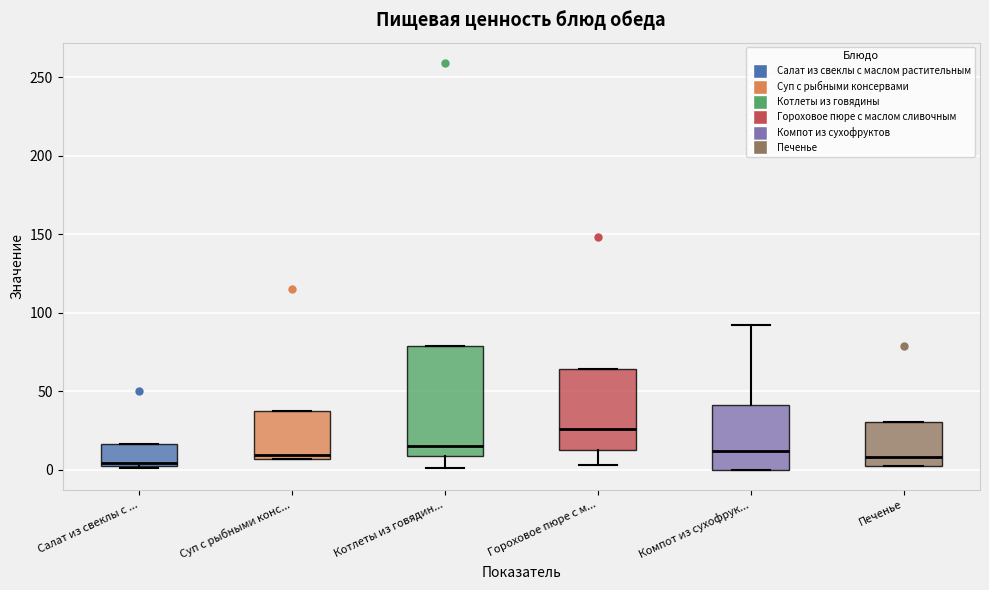

Where does the median line of the box for Печенье sit on the y-axis? The values are not printed on the chart, so give them approximately, as read against the axis.

10